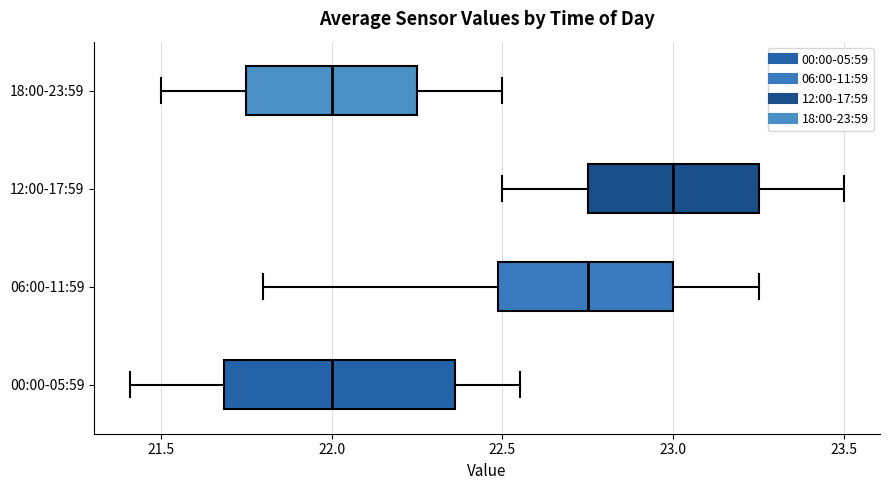

Where is the right edge of the box for 18:00-23:59 on the x-axis? The values are not printed on the chart, so give them approximately, as read against the axis.

22.25